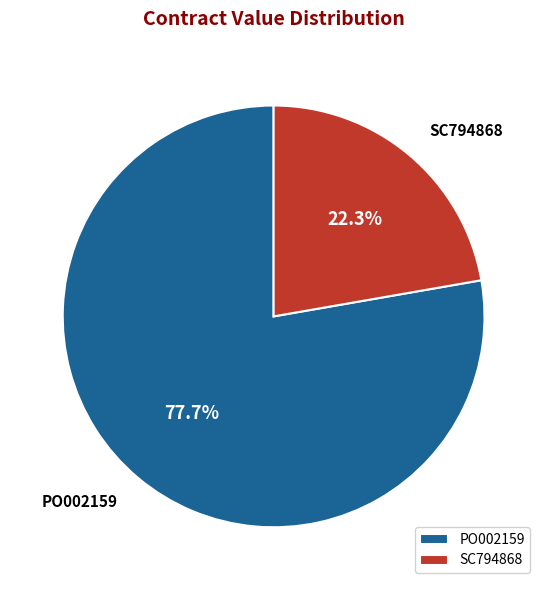

What portion of the pie excludes PO002159?

22.3%